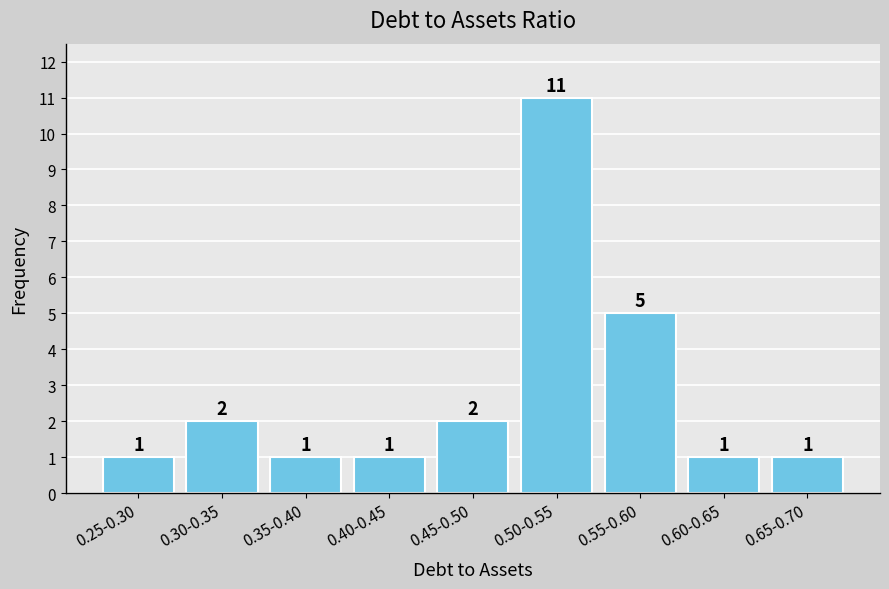

Reading left to right, what are all the values shown in this chart?

0.25-0.30=1	0.30-0.35=2	0.35-0.40=1	0.40-0.45=1	0.45-0.50=2	0.50-0.55=11	0.55-0.60=5	0.60-0.65=1	0.65-0.70=1